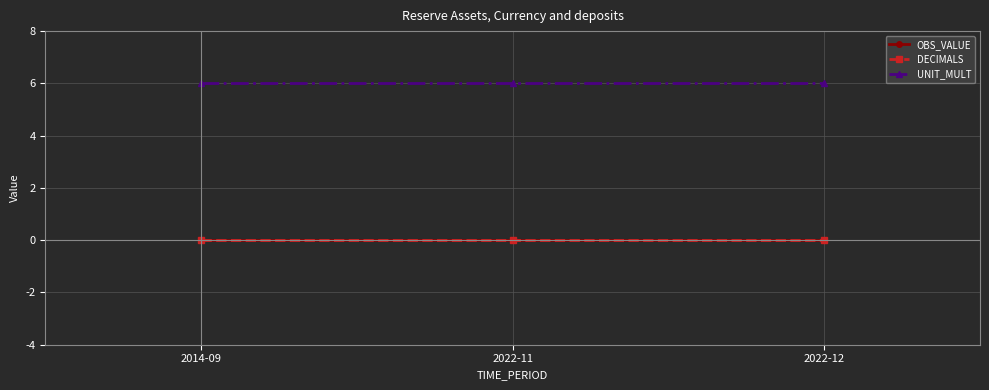

Reading left to right, extract all data points from this chart.

OBS_VALUE: 2014-09=0	2022-11=0	2022-12=0
DECIMALS: 2014-09=0	2022-11=0	2022-12=0
UNIT_MULT: 2014-09=6	2022-11=6	2022-12=6